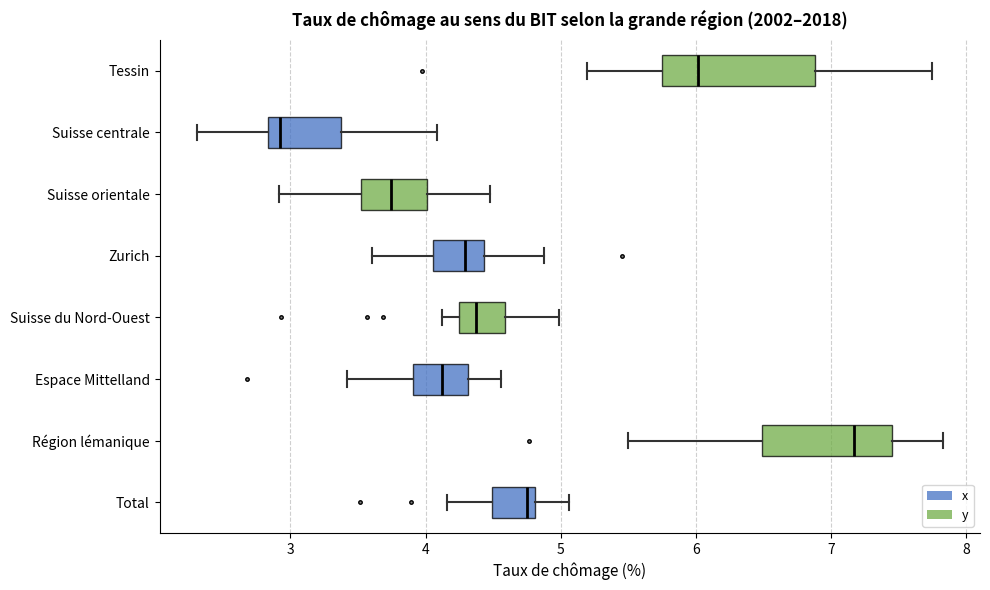

Which box is the widest, from its left edge to its right edge?

Tessin